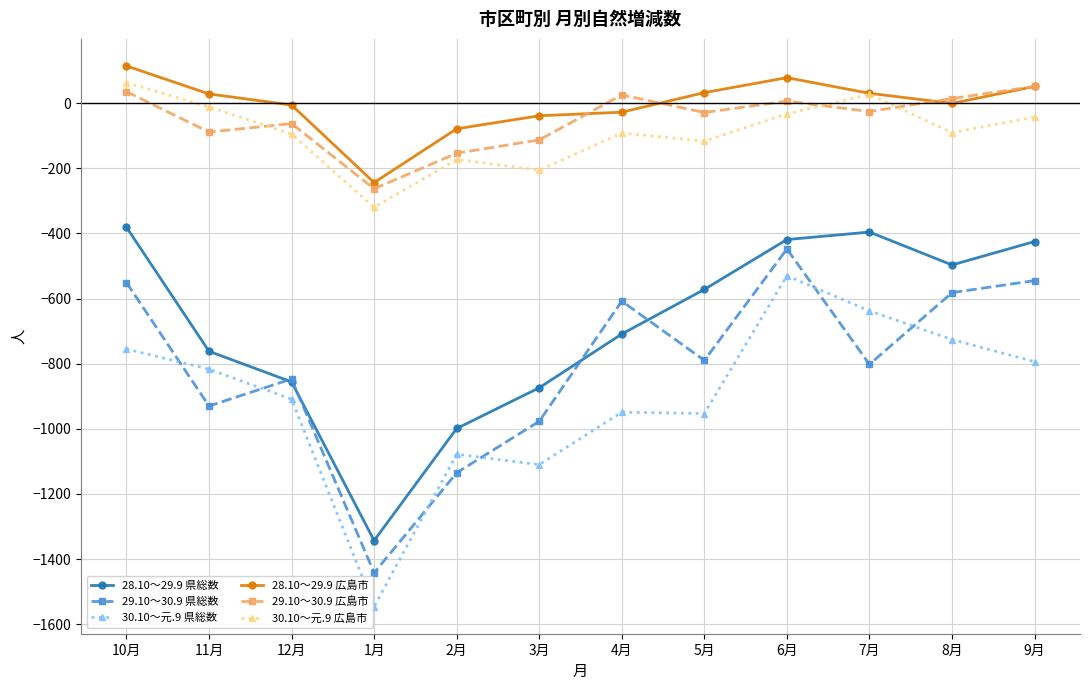

Is the value of 30.10～元.9 広島市 at 2月 greater than the value of 28.10～29.9 県総数 at 4月?

Yes